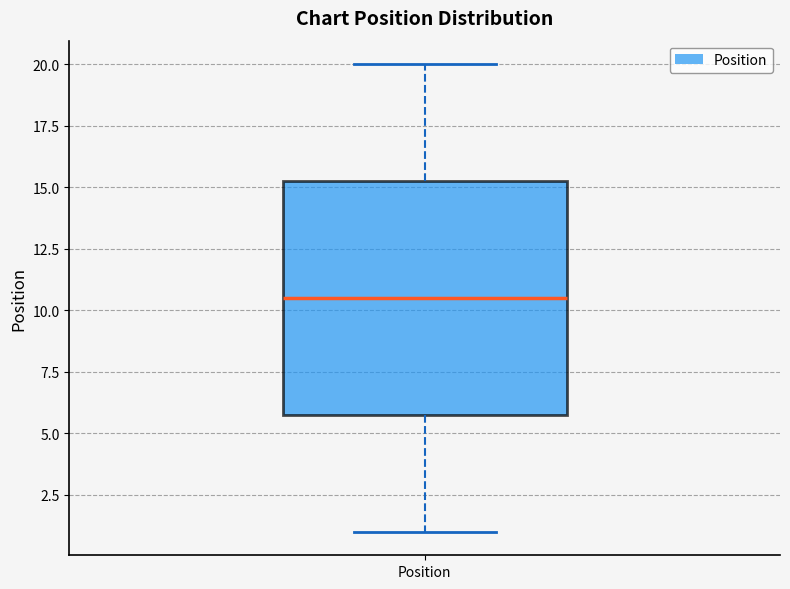

Transcribe this box plot: give where the median line is, the range the box spans, and where the two whiskers end, as read against the y-axis. The values are not printed on the chart, so give them approximately, as read against the axis.

median 10.5, box 6.0 to 15.5, whiskers 1.0 to 20.0